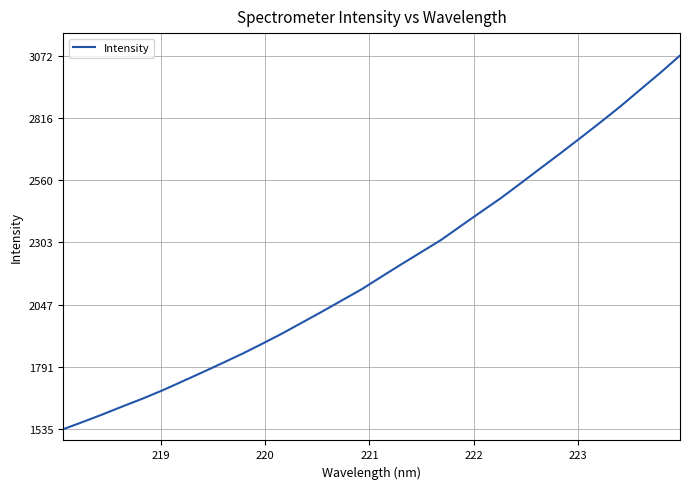

What is the maximum value shown in the chart?

3071.7